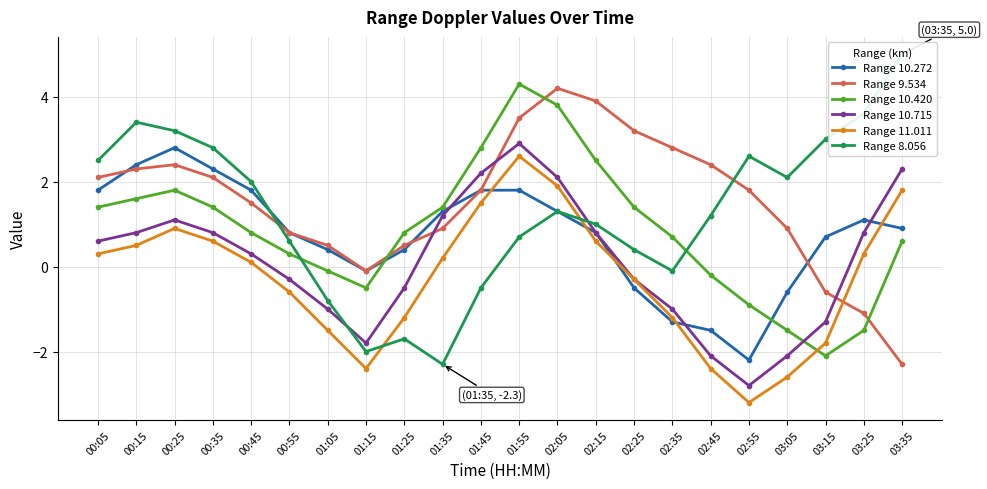

What is the difference between the maximum and minimum values in the Range 10.420 series?

6.4